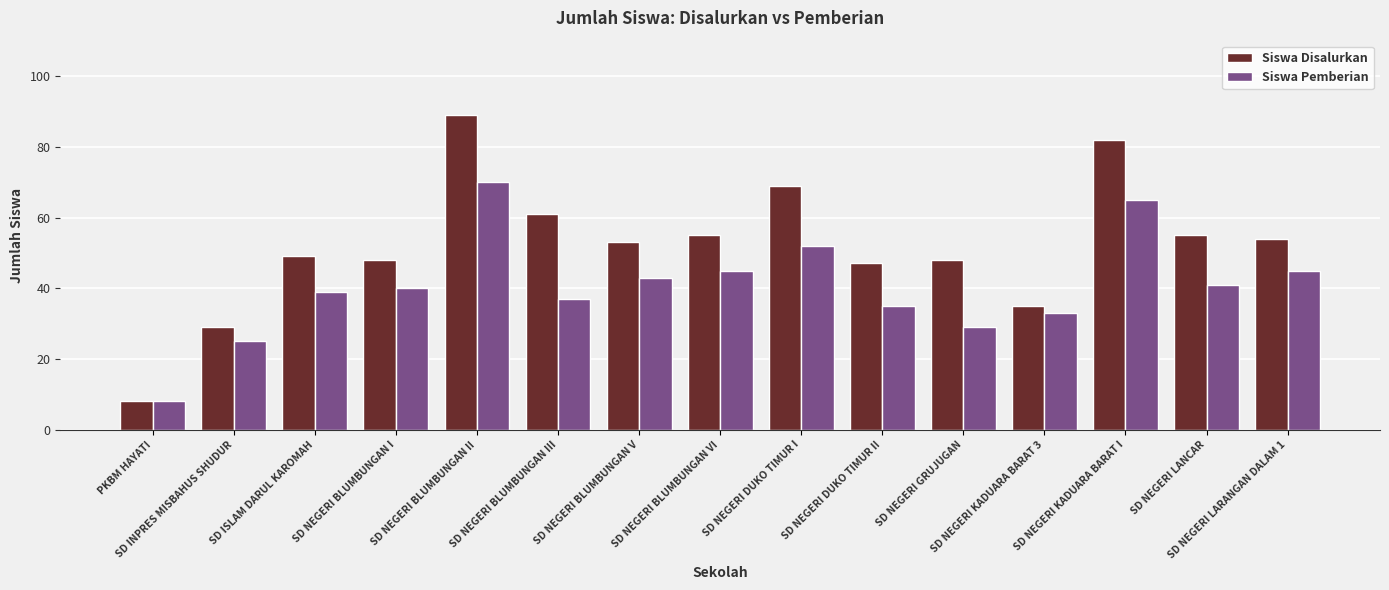

Reading right to left, what are all the values shown in this chart?

Siswa Disalurkan: 54	55	82	35	48	47	69	55	53	61	89	48	49	29	8
Siswa Pemberian: 45	41	65	33	29	35	52	45	43	37	70	40	39	25	8